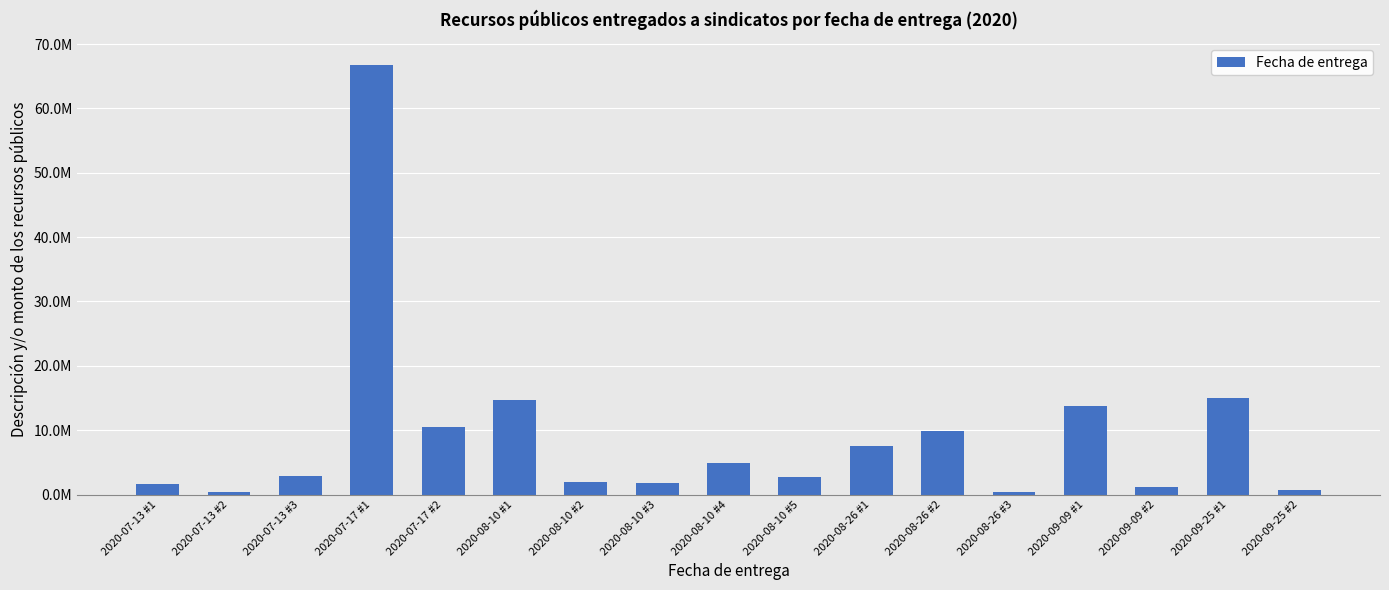

True or false: the data shows 336371.3 at 2020-08-26 #3.

True